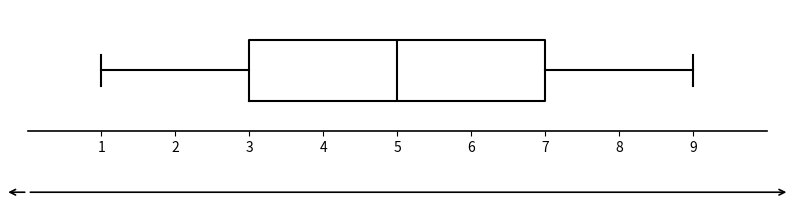

Where is the right edge of the box on the x-axis? The values are not printed on the chart, so give them approximately, as read against the axis.

7